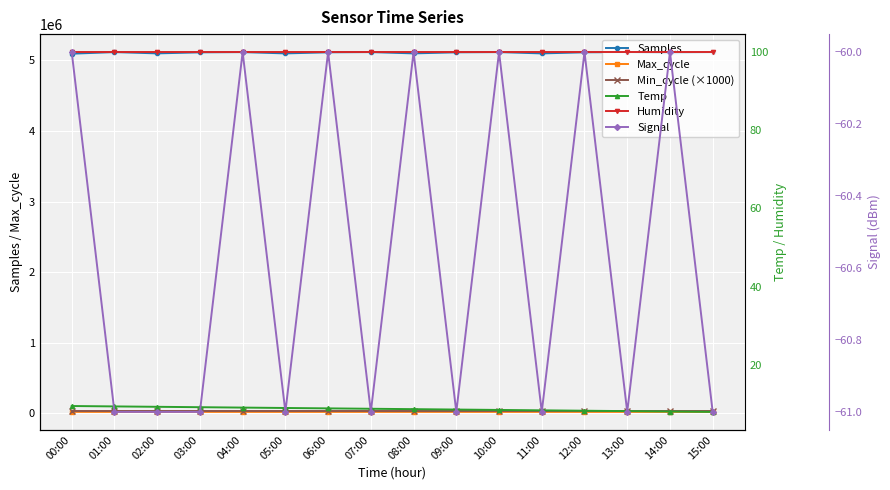

How many values in the Samples series are below 5113400?

8